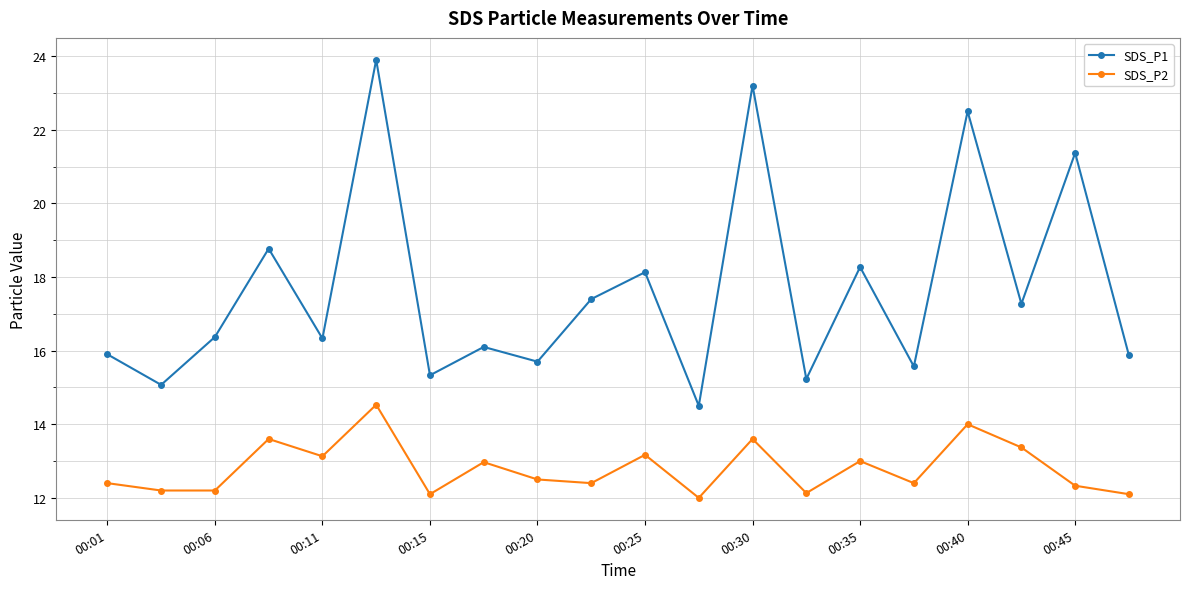

What is the average value of the SDS_P2 series?

12.8